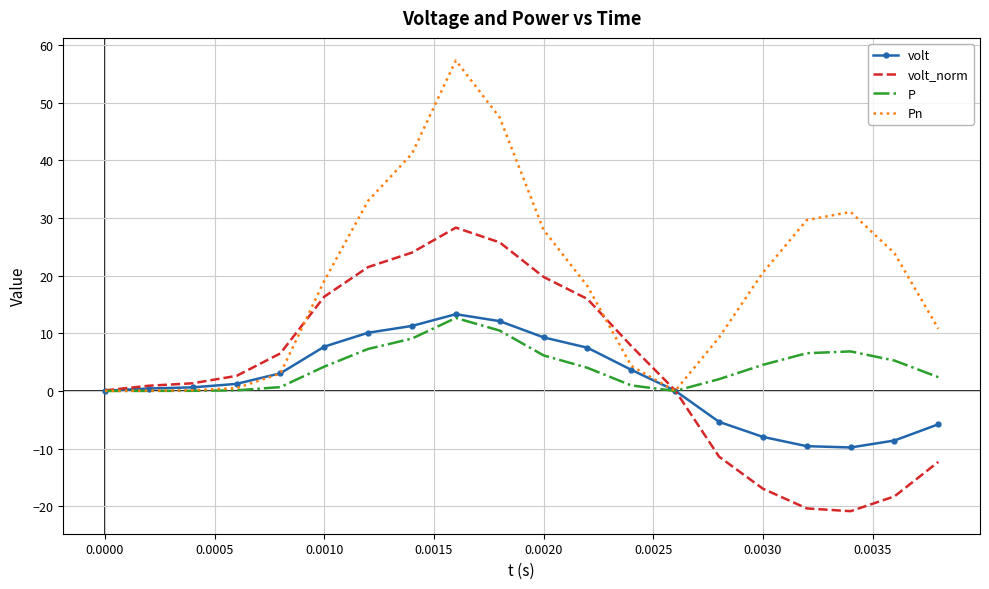

What is the minimum value for volt_norm?

-20.9